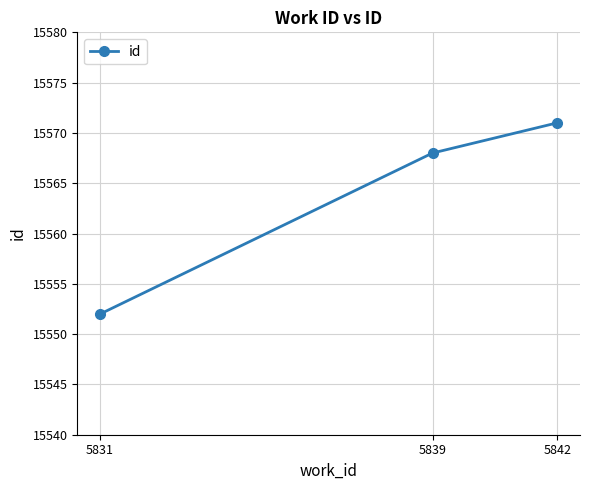

Reading right to left, transcribe all the data shown in this chart.

15571	15568	15552